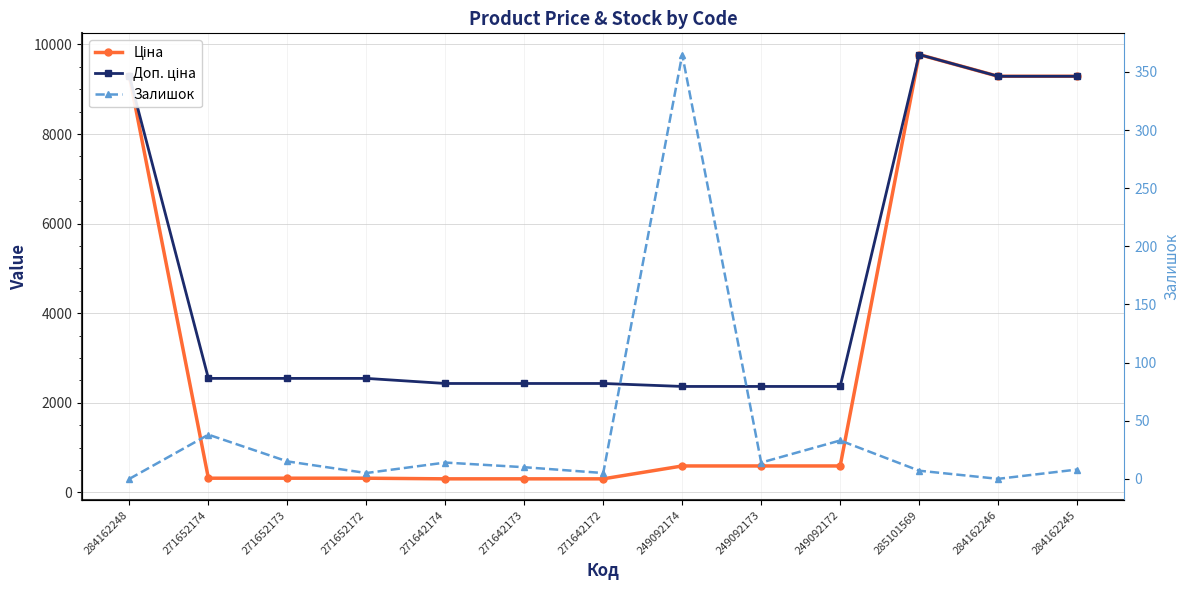

What is the difference between the Залишок values at 249092172 and 271642174?

19.0